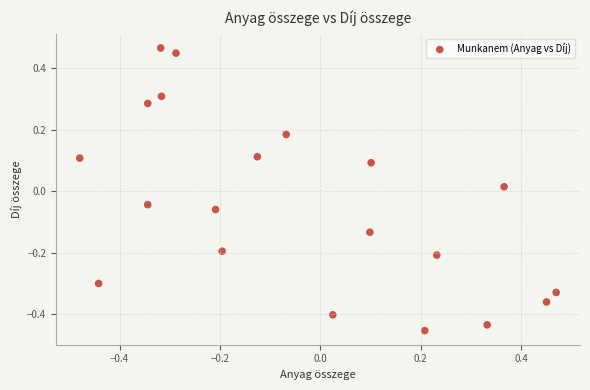

What is the range of X values (max minus min)?

0.9